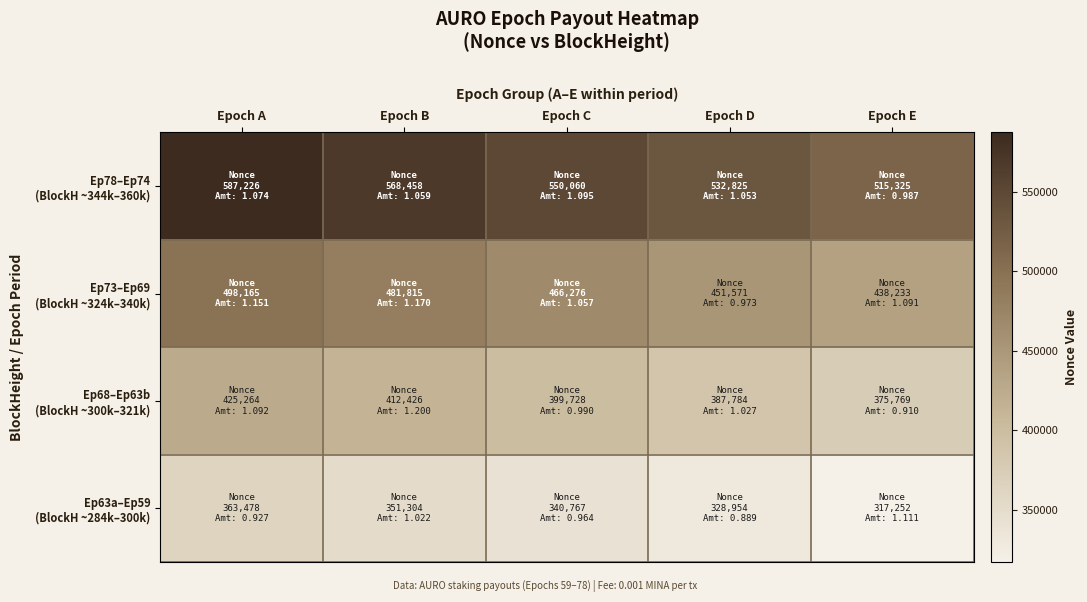

List the series in order of their peak value, highest first.

Ep78–Ep74 (BlockH ~344k–360k), Ep73–Ep69 (BlockH ~324k–340k), Ep68–Ep63b (BlockH ~300k–321k), Ep63a–Ep59 (BlockH ~284k–300k)